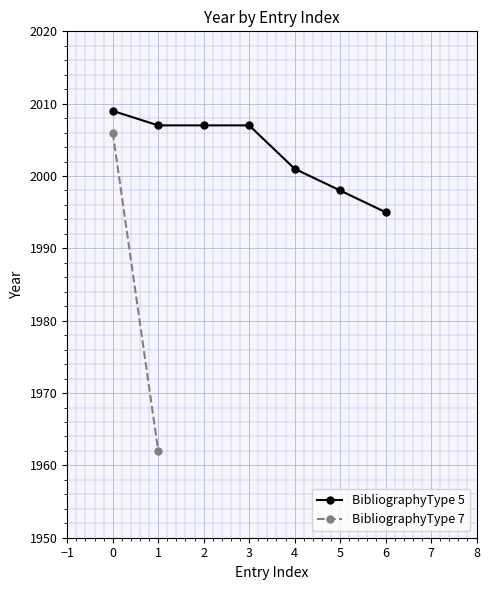

Where is BibliographyType 5 nearest to the value 2002?

4